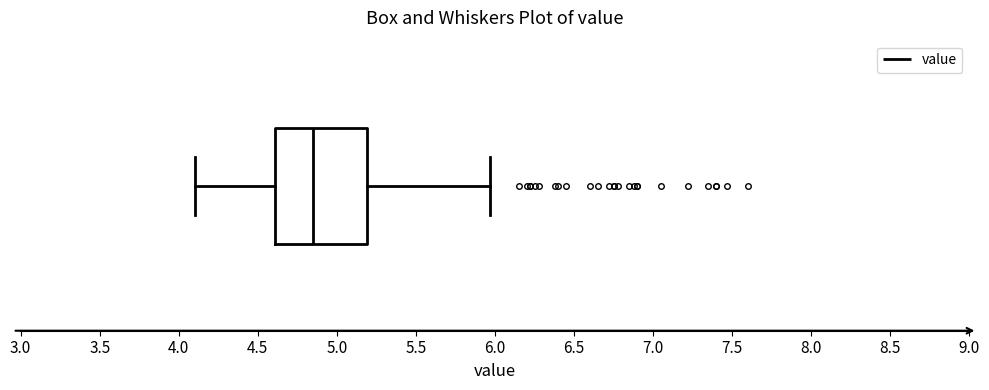

Where does the median line of the box sit on the x-axis? The values are not printed on the chart, so give them approximately, as read against the axis.

4.85